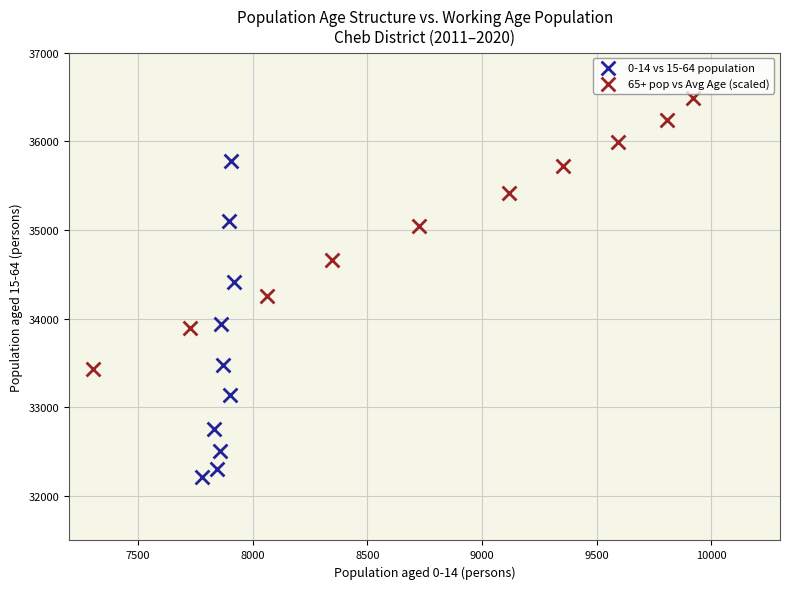

Which series has the largest Y range (max minus min)?

0-14 vs 15-64 population